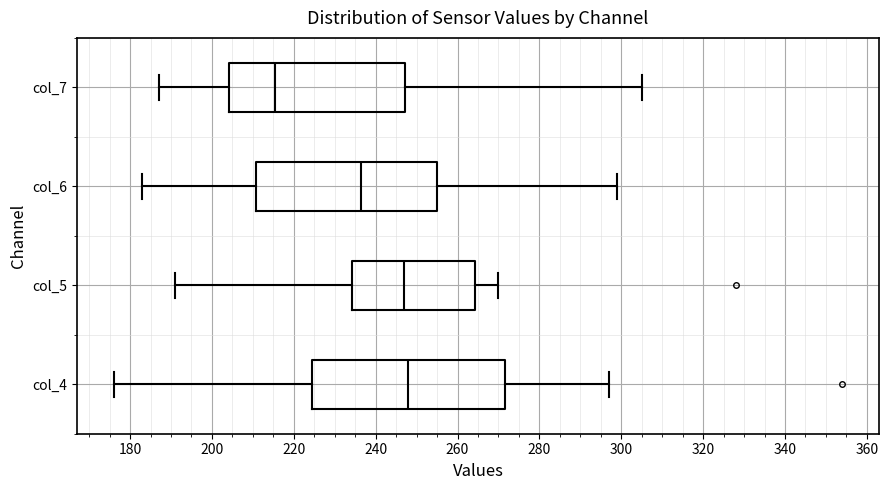

Reading bottom to top, transcribe this box plot: for each box, give where its median line is, the range the box spans, and where its two whiskers end, as read against the x-axis. The values are not printed on the chart, so give them approximately, as read against the axis.

col_4: median 248, box 224 to 272, whiskers 176 to 298
col_5: median 248, box 234 to 264, whiskers 192 to 270
col_6: median 236, box 210 to 256, whiskers 184 to 300
col_7: median 216, box 204 to 248, whiskers 188 to 306